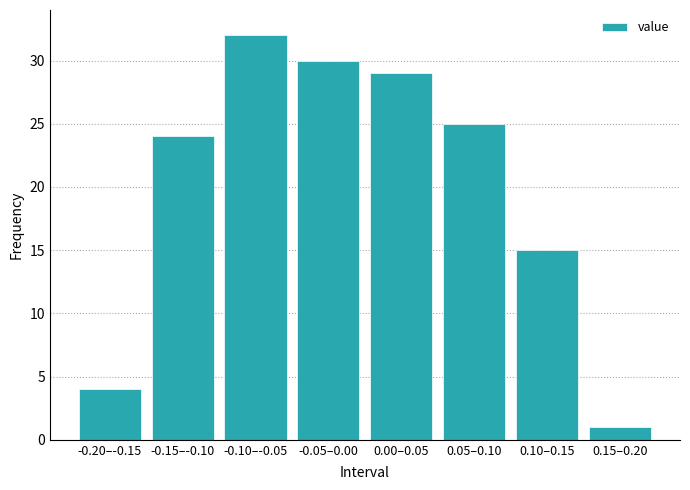

Reading left to right, list all the values displayed in this chart.

-0.20–-0.15=4	-0.15–-0.10=24	-0.10–-0.05=32	-0.05–0.00=30	0.00–0.05=29	0.05–0.10=25	0.10–0.15=15	0.15–0.20=1